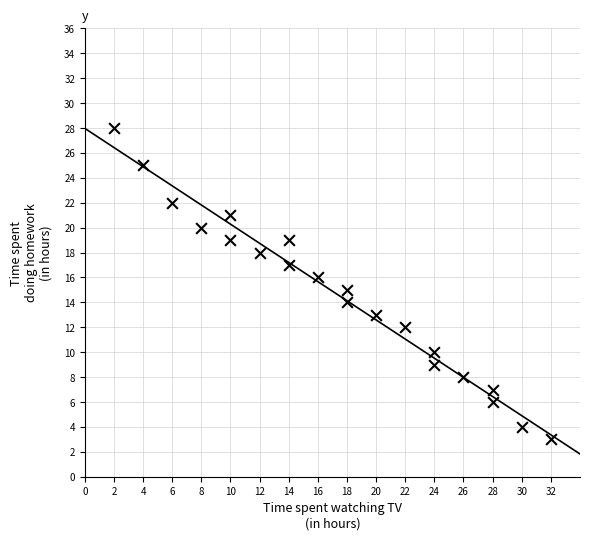

What is the range of Y values (max minus min)?

25